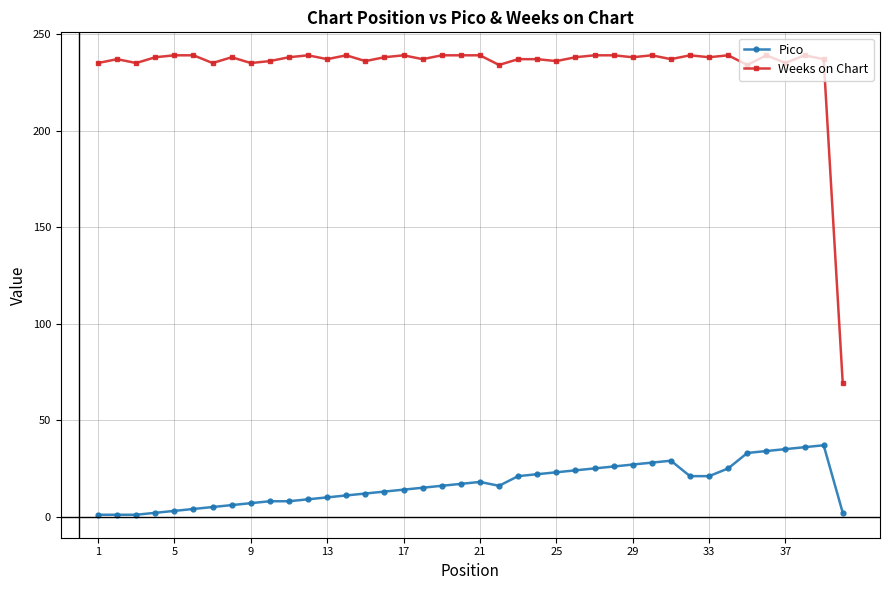

What is the difference between the second highest and minimum values in the Pico series?

35